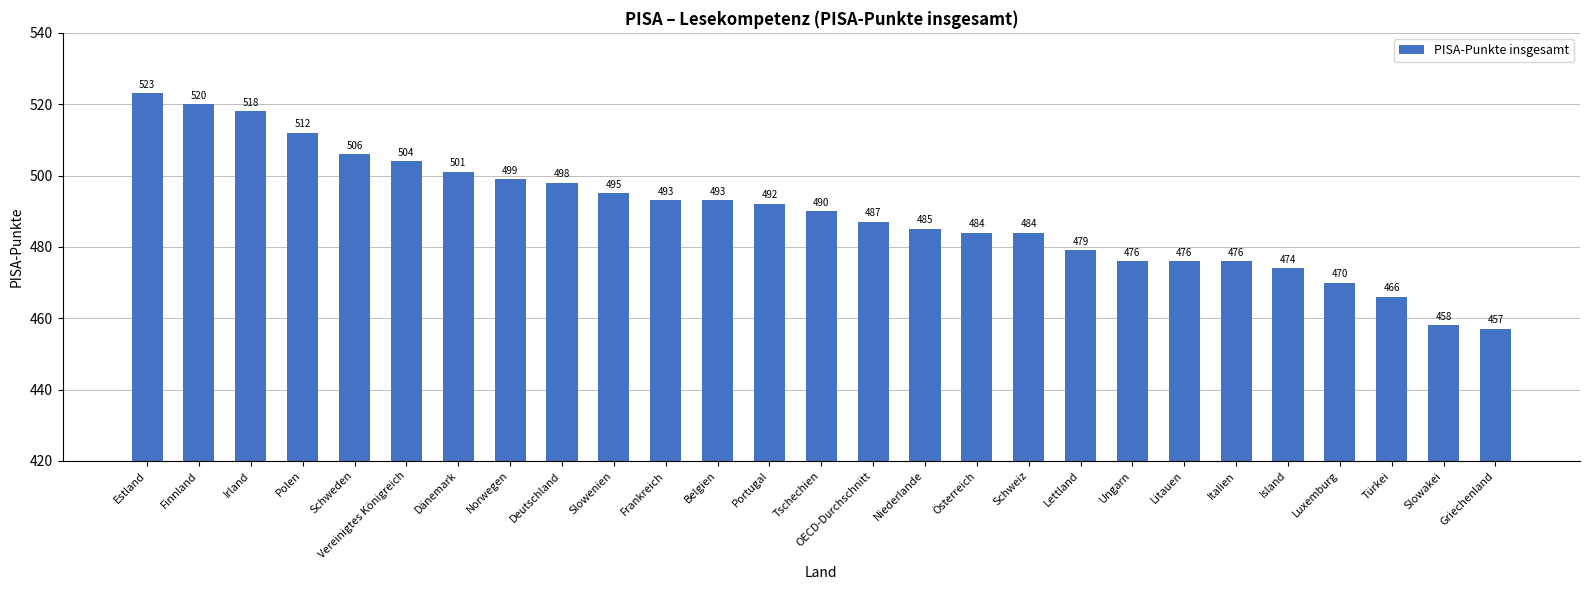

At which category does the chart reach its minimum across all series?

Griechenland